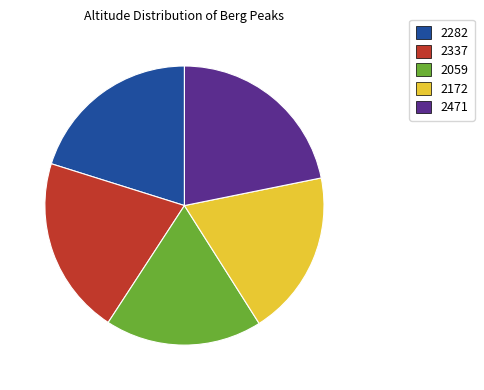

Is there a majority slice in this chart?

No